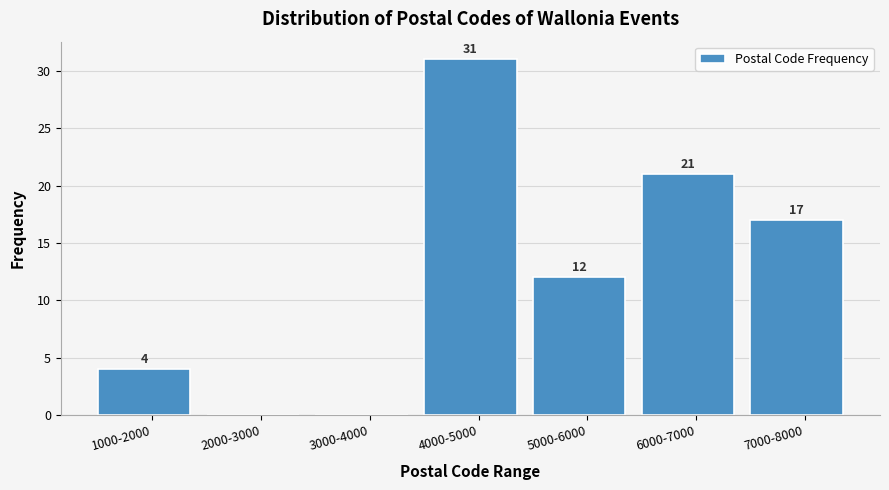

Reading left to right, list all the values displayed in this chart.

1000-2000=4	2000-3000=0	3000-4000=0	4000-5000=31	5000-6000=12	6000-7000=21	7000-8000=17